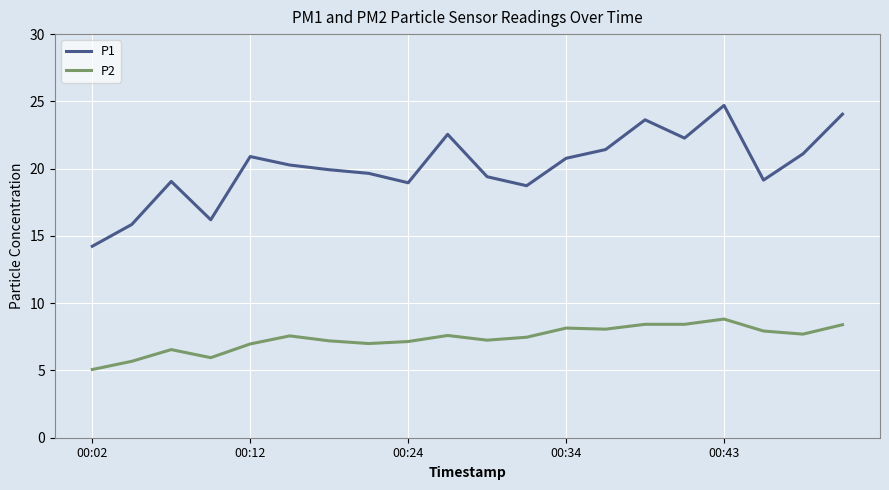

Which series has the largest range (max minus min)?

P1